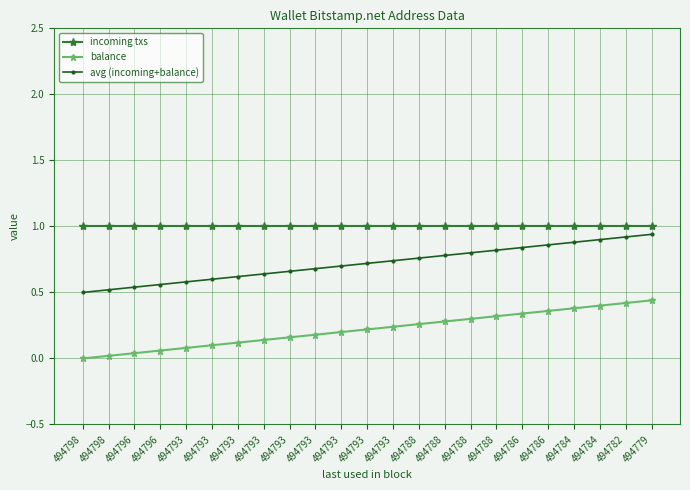

What is the value of the balance point at the 13th from the left?

0.1